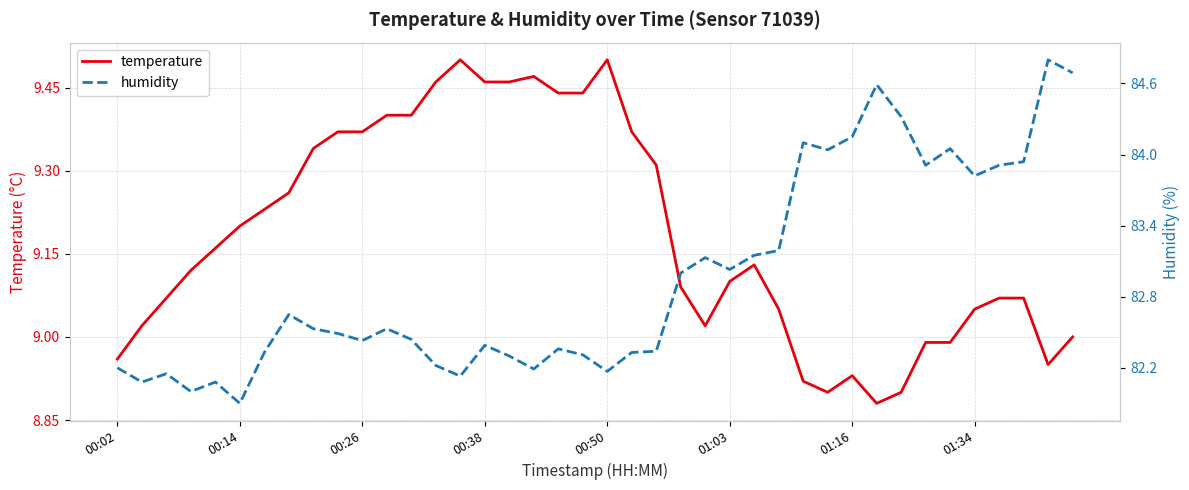

Reading right to left, what are all the values shown in this chart?

temperature: 9.0	8.9	9.1	9.1	9.1	9.0	9.0	8.9	8.9	8.9	8.9	8.9	9.1	9.1	9.1	9.0	9.1	9.3	9.4	9.5	9.4	9.4	9.5	9.5	9.5	9.5	9.5	9.4	9.4	9.4	9.4	9.3	9.3	9.2	9.2	9.2	9.1	9.1	9.0	9.0
humidity: 84.7	84.8	83.9	83.9	83.8	84.0	83.9	84.3	84.6	84.2	84.0	84.1	83.2	83.2	83.0	83.1	83.0	82.3	82.3	82.2	82.3	82.4	82.2	82.3	82.4	82.1	82.2	82.4	82.5	82.4	82.5	82.5	82.7	82.3	81.9	82.1	82.0	82.2	82.1	82.2